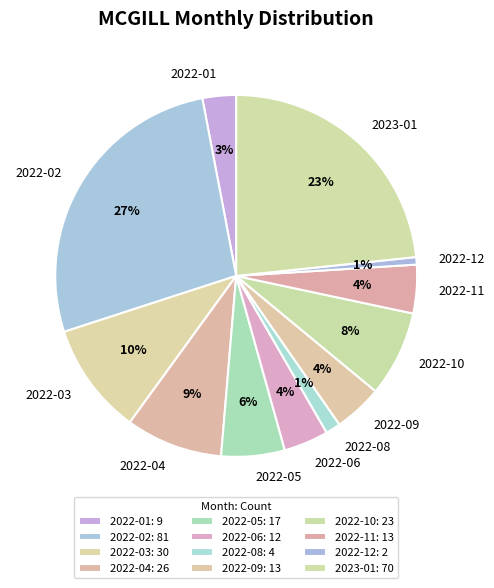

Between 2022-02 and 2022-09, which is larger?

2022-02